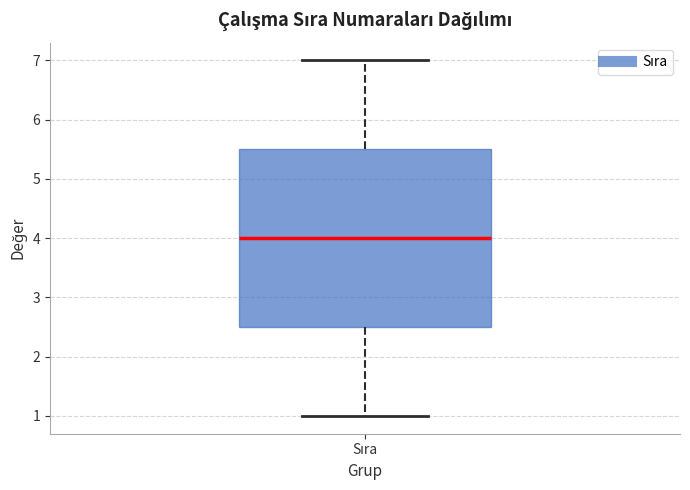

Read this box plot against the y-axis: the position of the median line, the range covered by the box, and the ends of both whiskers. The values are not printed on the chart, so give them approximately, as read against the axis.

median 4.0, box 2.5 to 5.5, whiskers 1.0 to 7.0